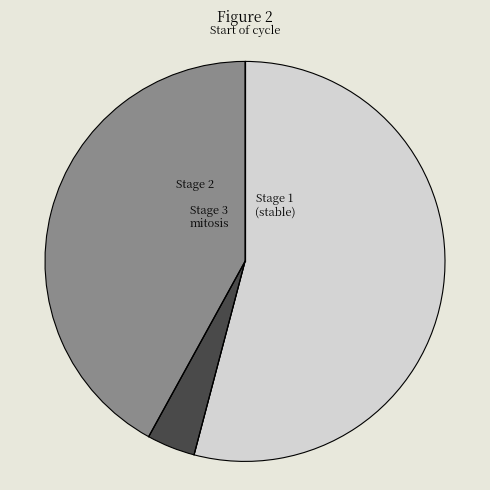

Is there any slice that represents more than half of the pie?

Yes